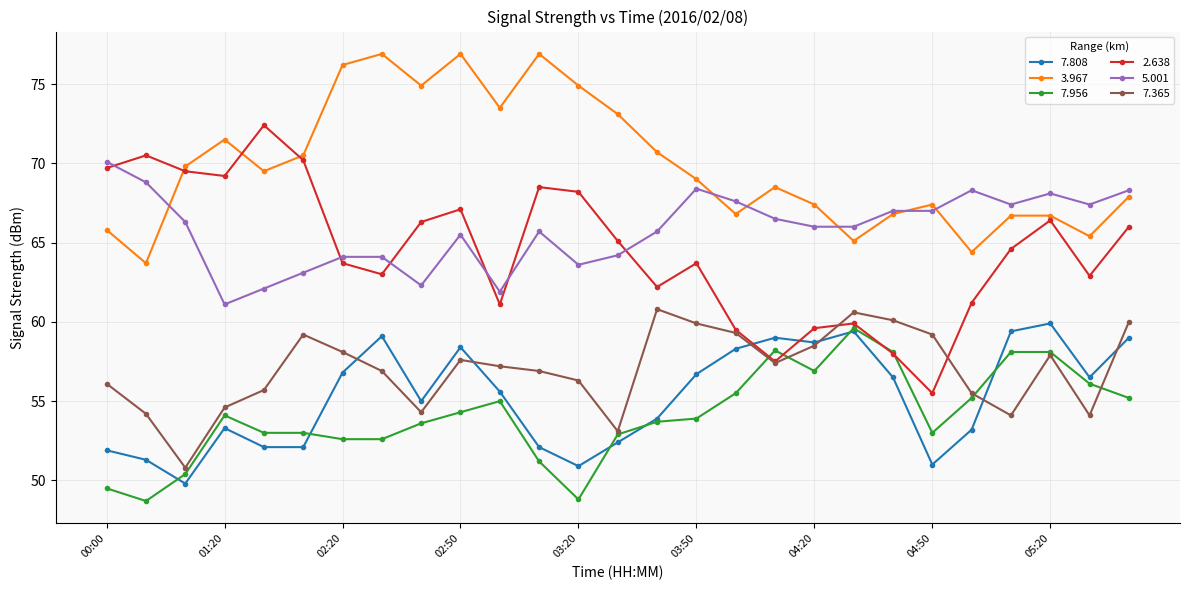

At how many categories does at least one series exceed 49?

27